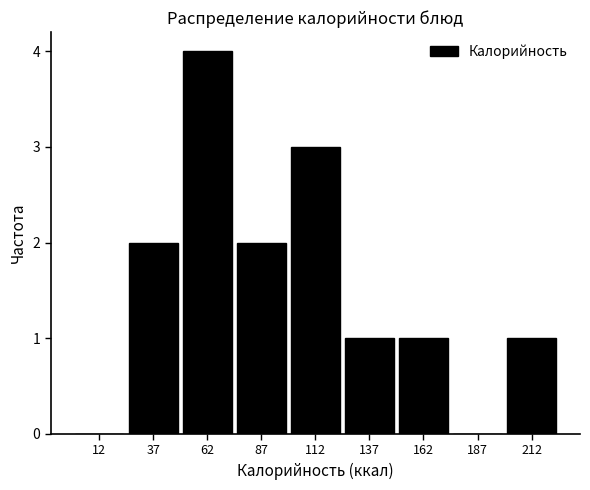

Reading left to right, list every bar in this chart as the range it spans on the x-axis followed by its height. The values are not printed on the chart, so give them approximately, as read against the axis.

0 to 25: 0
25 to 50: 2
50 to 75: 4
75 to 100: 2
100 to 125: 3
125 to 150: 1
150 to 175: 1
175 to 200: 0
200 to 225: 1